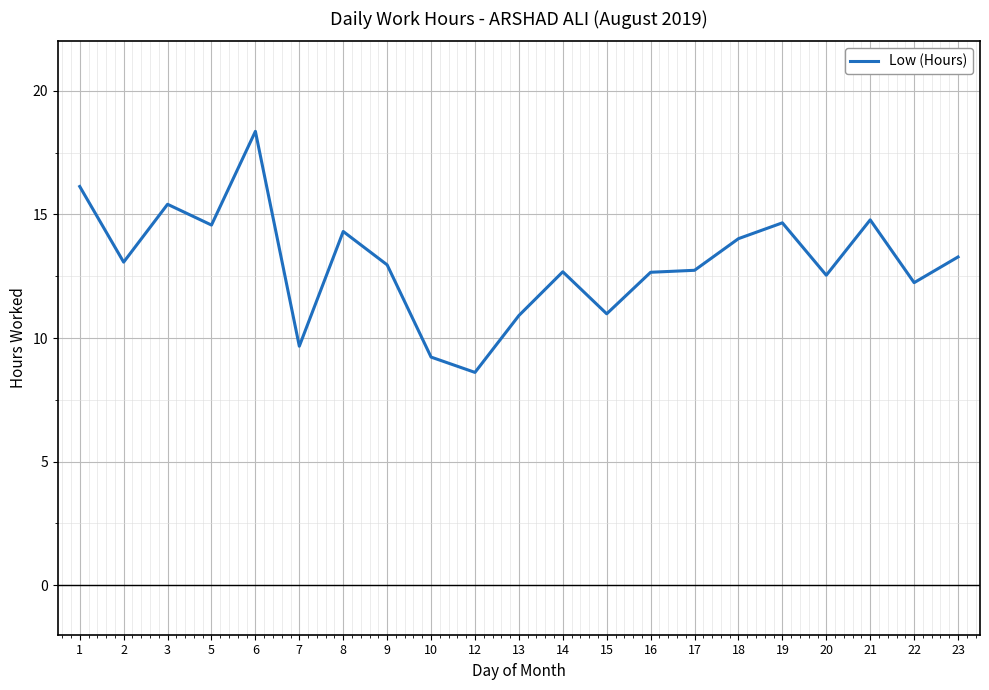

What is the minimum value shown in the chart?

8.6